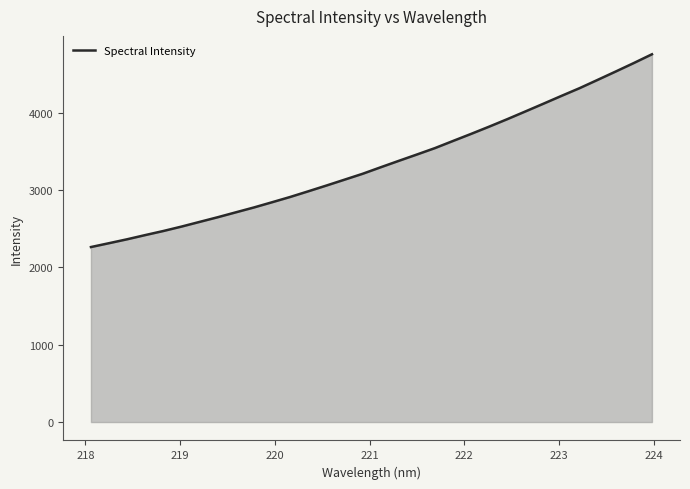

What is the difference between the maximum and minimum values?

2493.1